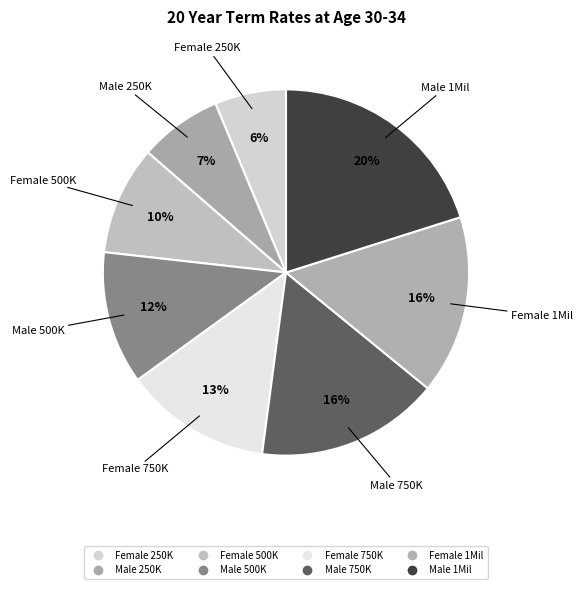

How many segments does this pie chart have?

8